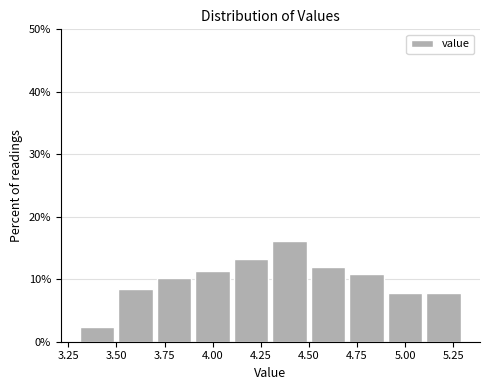

Which range on the x-axis has the tallest bar?

4.3 to 4.5